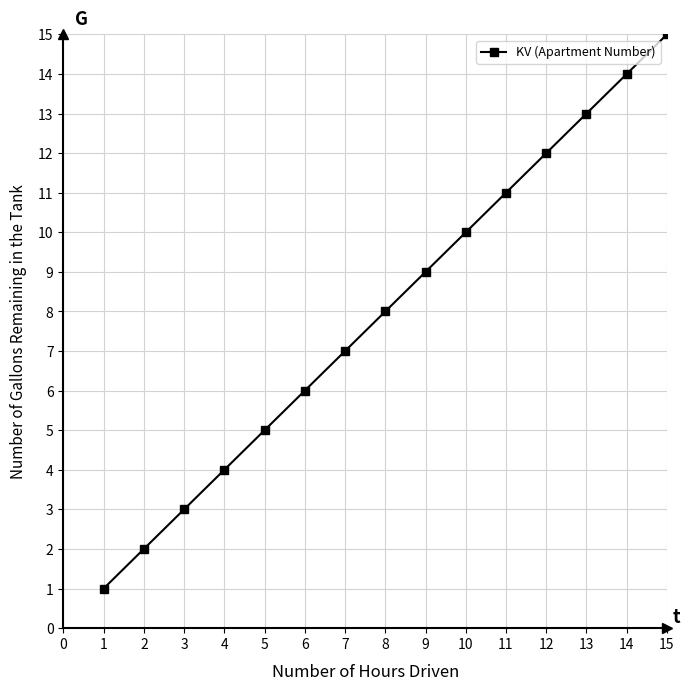

Does the chart display data point markers on the line(s)?

Yes